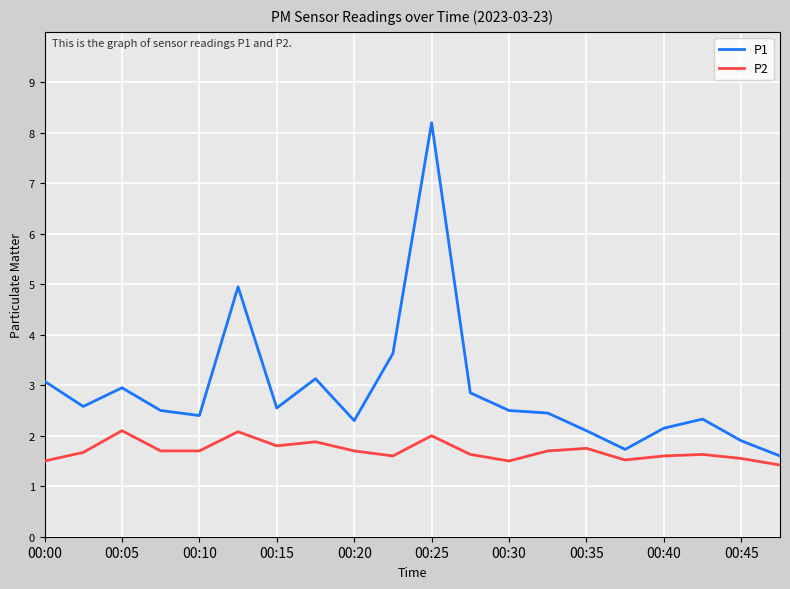

What is the maximum value shown in the chart?

8.2